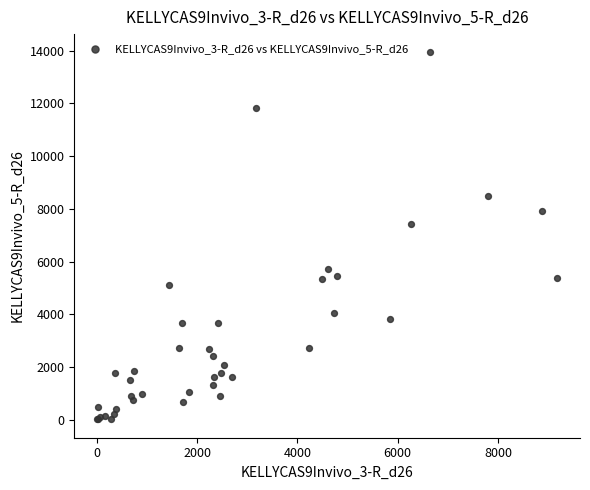

What Y value in the scatter plot is closest to 6975?

7411